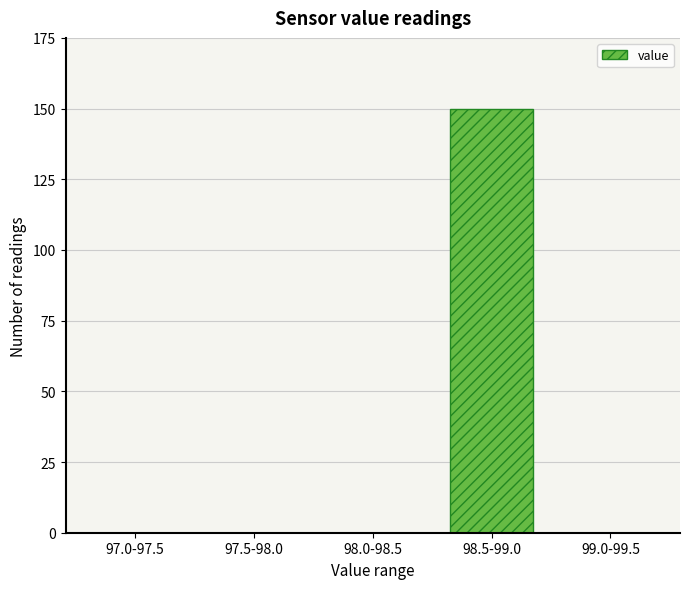

Reading right to left, what are all the values shown in this chart?

99.0-99.5=0	98.5-99.0=150	98.0-98.5=0	97.5-98.0=0	97.0-97.5=0